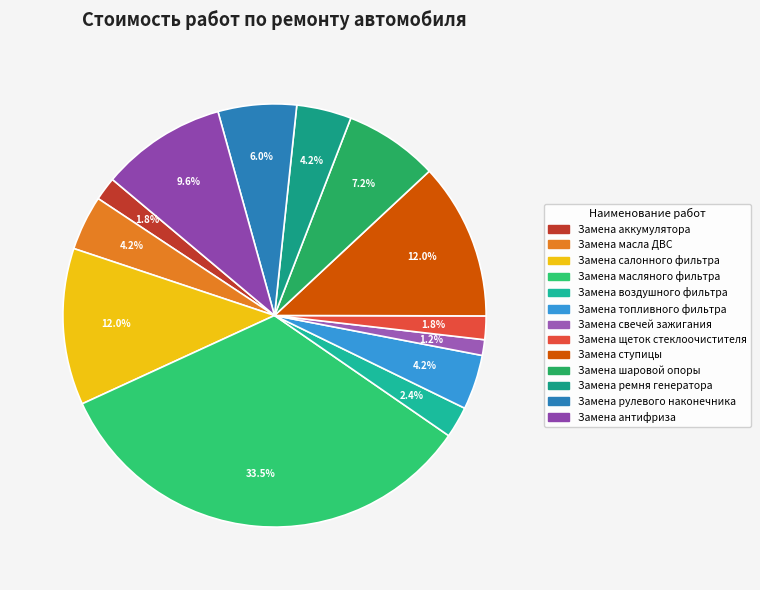

To the nearest percent, what is the combined percentage of Замена шаровой опоры and Замена топливного фильтра?

11%